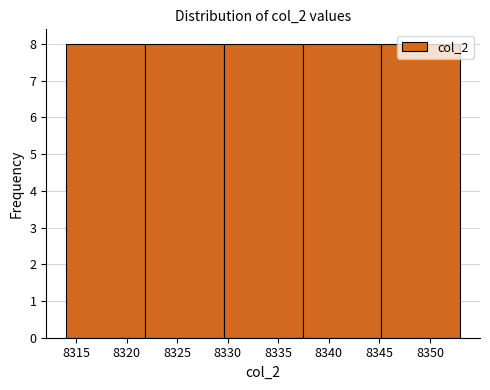

Reading left to right, list every bar in this chart as the range it spans on the x-axis followed by its height. Neither the bar edges nor the heights are printed on the chart, so give them approximately, as read against the axes.

8314.0 to 8321.8: 8
8321.8 to 8329.6: 8
8329.6 to 8337.4: 8
8337.4 to 8345.2: 8
8345.2 to 8353.0: 8